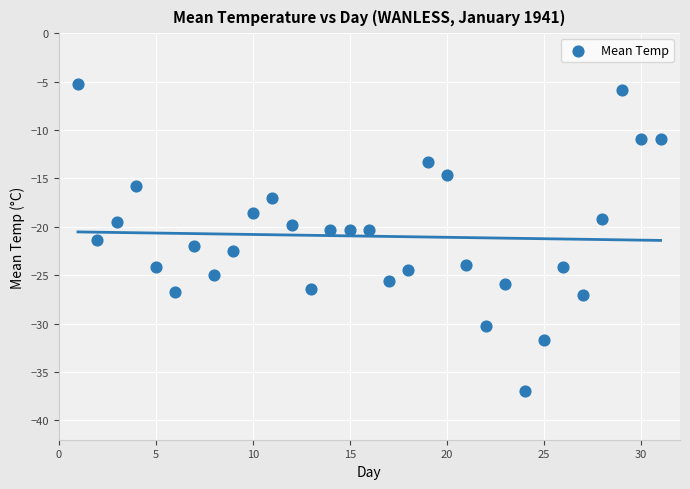

What is the range of Y values (max minus min)?

31.7